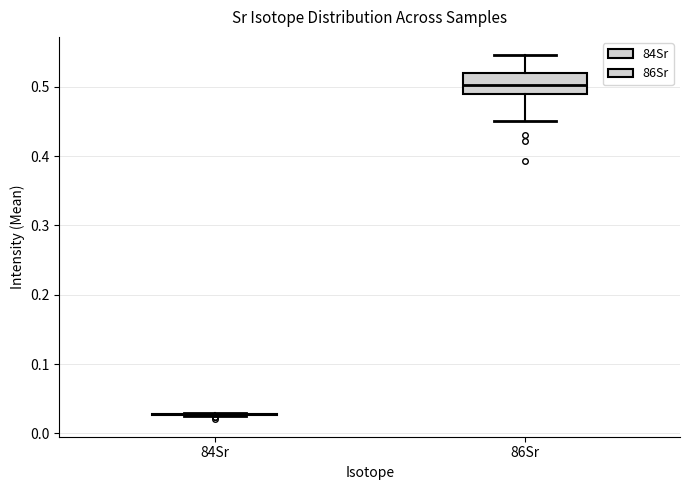

Reading left to right, read every box against the y-axis: the position of its median line, the range the box covers, and the ends of its whiskers. The values are not printed on the chart, so give them approximately, as read against the axis.

84Sr: box collapsed to a line at 0.03, whiskers 0.02 to 0.03
86Sr: median 0.50, box 0.49 to 0.52, whiskers 0.45 to 0.55